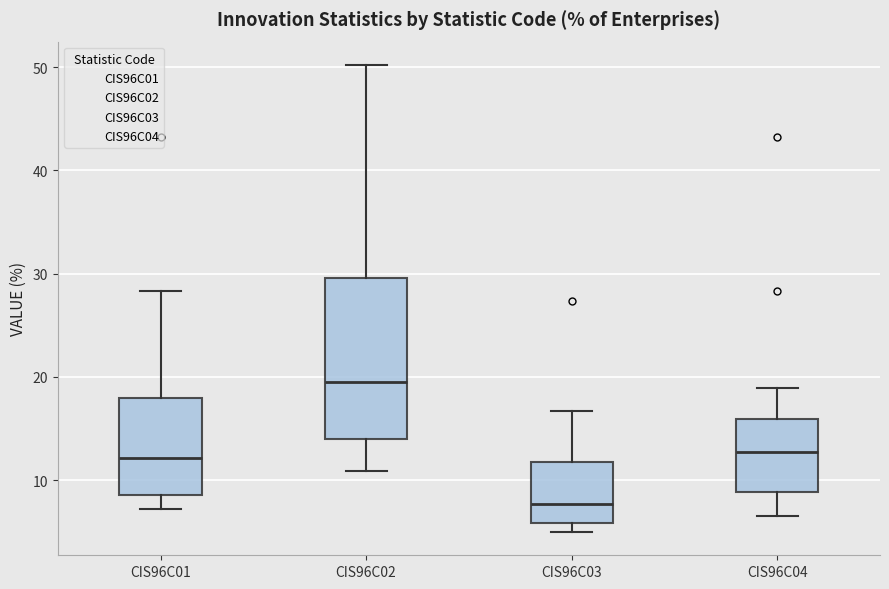

Reading left to right, read every box against the y-axis: the position of its median line, the range the box covers, and the ends of its whiskers. The values are not printed on the chart, so give them approximately, as read against the axis.

CIS96C01: median 12, box 9 to 18, whiskers 7 to 28
CIS96C02: median 20, box 14 to 30, whiskers 11 to 50
CIS96C03: median 8, box 6 to 12, whiskers 5 to 17
CIS96C04: median 13, box 9 to 16, whiskers 7 to 19